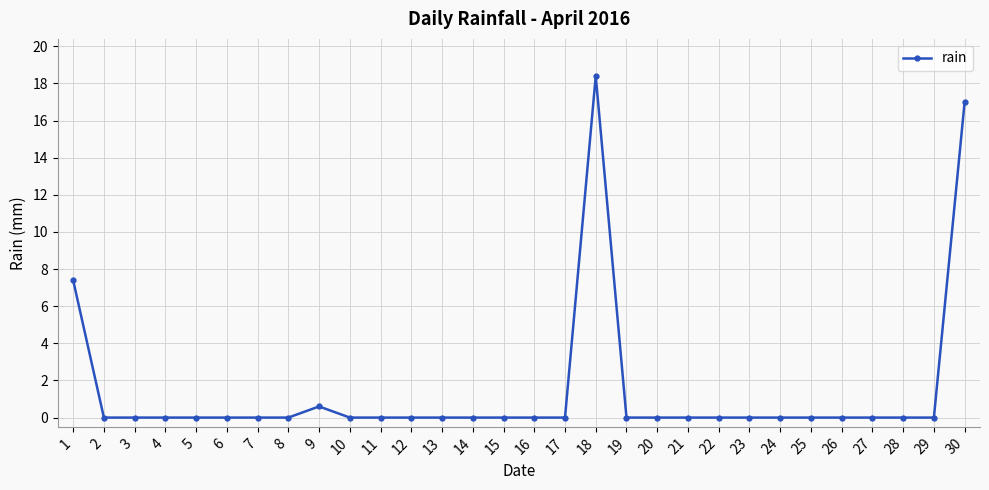

How many categories are shown in the chart?

30